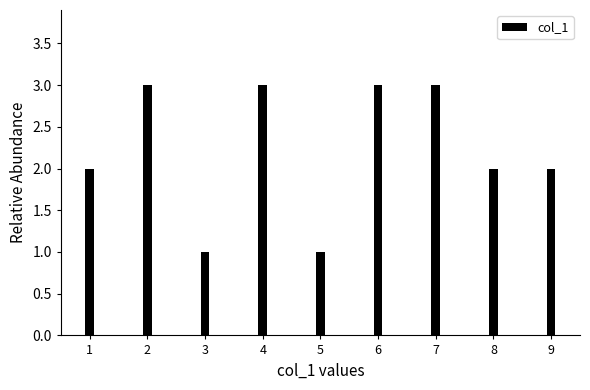

Reading left to right, what are all the values shown in this chart?

2	3	1	3	1	3	3	2	2